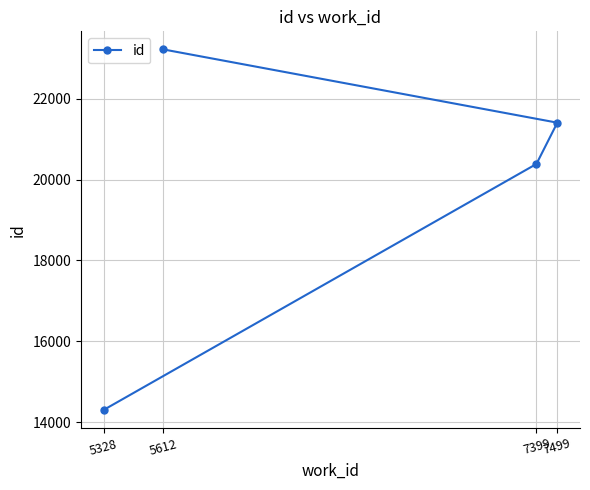

What is the greatest value displayed?

23223